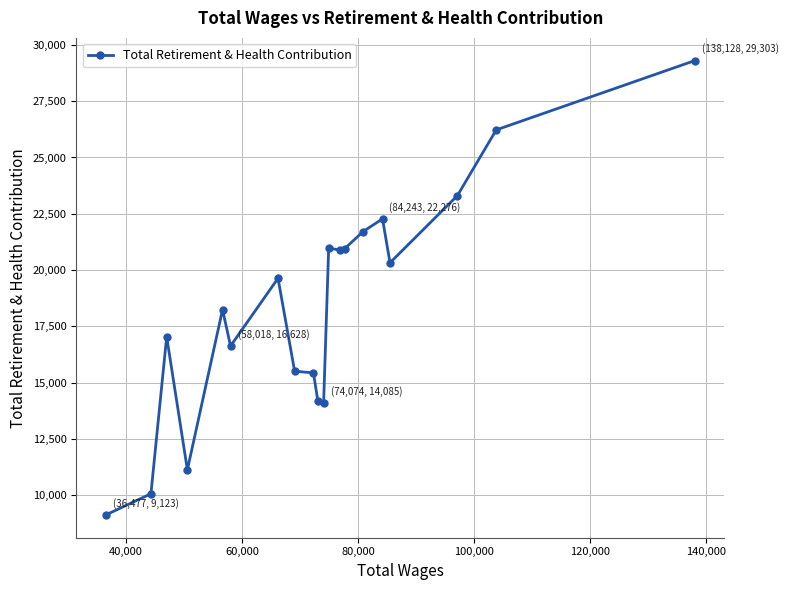

What is the minimum value shown in the chart?

9123